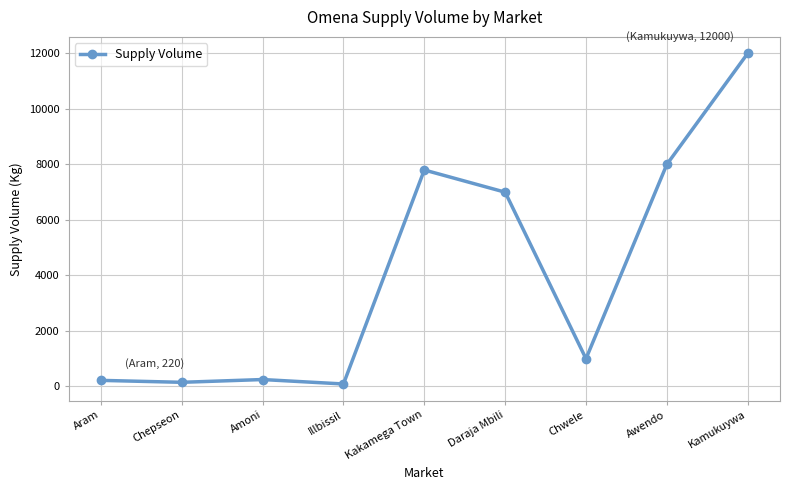

What is the maximum value shown in the chart?

12000